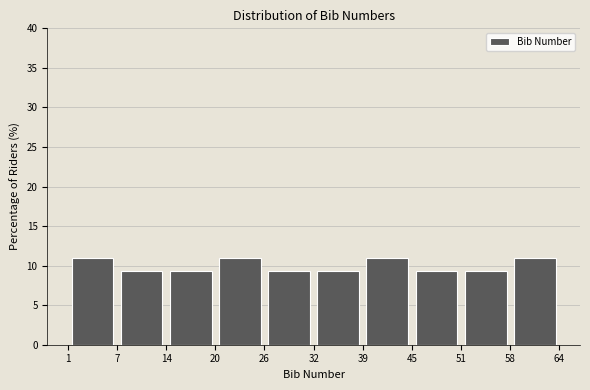

Reading left to right, list every bar in this chart as the range it spans on the x-axis followed by its height. The values are not printed on the chart, so give them approximately, as read against the axis.

1 to 7: 11.0
7 to 14: 9.5
14 to 20: 9.5
20 to 26: 11.0
26 to 32: 9.5
32 to 39: 9.5
39 to 45: 11.0
45 to 51: 9.5
51 to 58: 9.5
58 to 64: 11.0